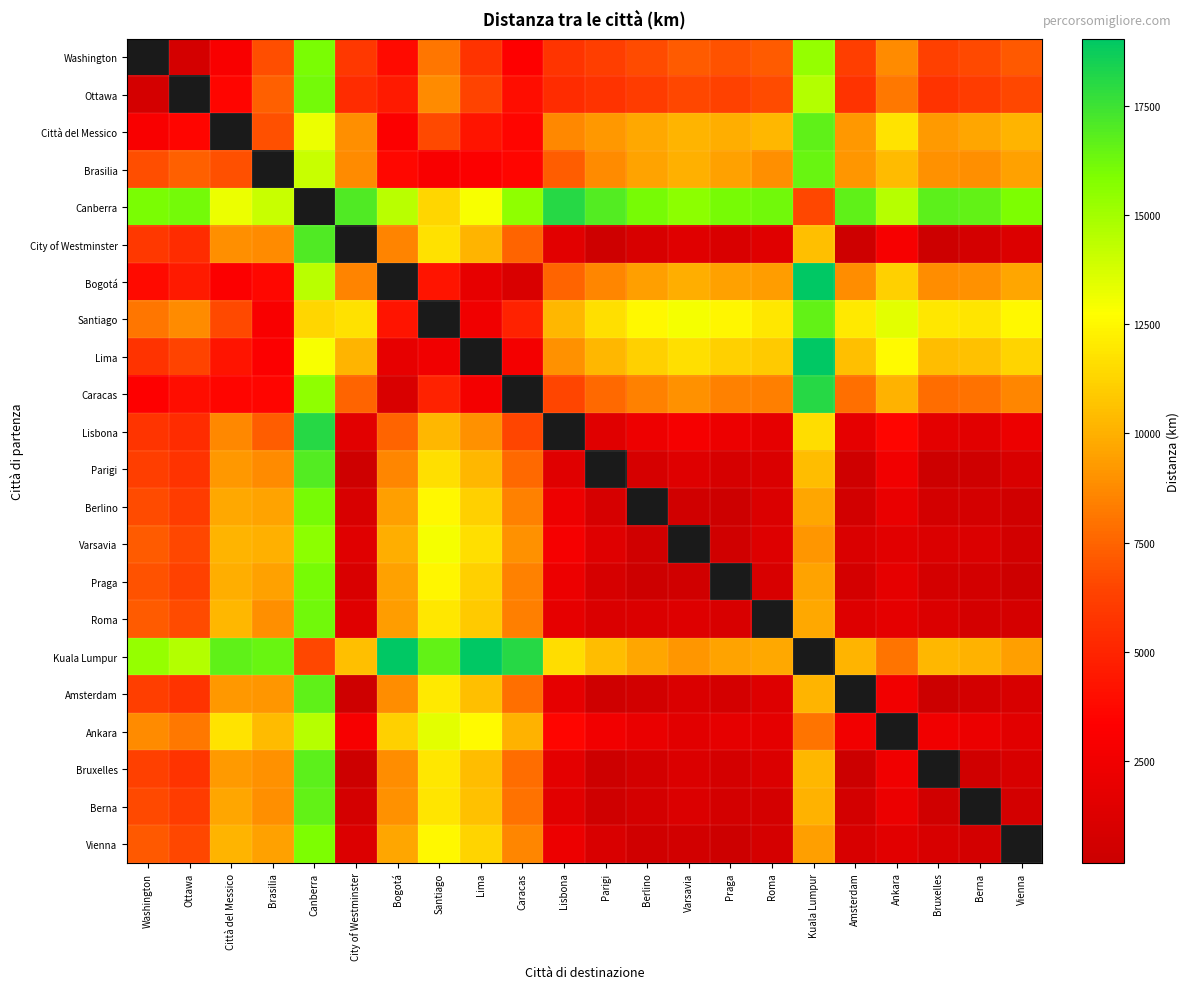

Between Berlino and Vienna, which is larger?

Vienna